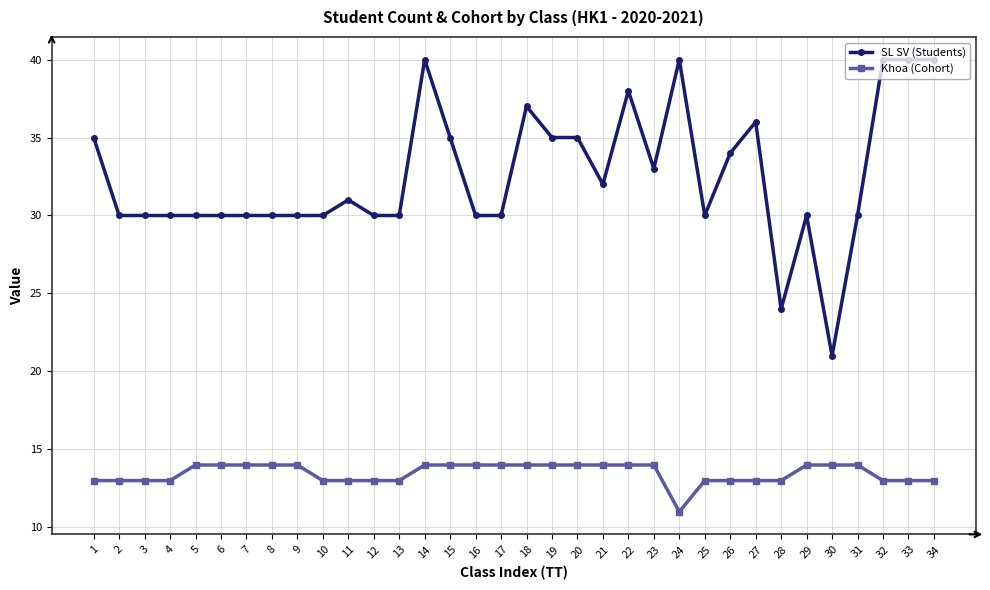

What is the difference between the Khoa (Cohort) values at 18 and 34?

1